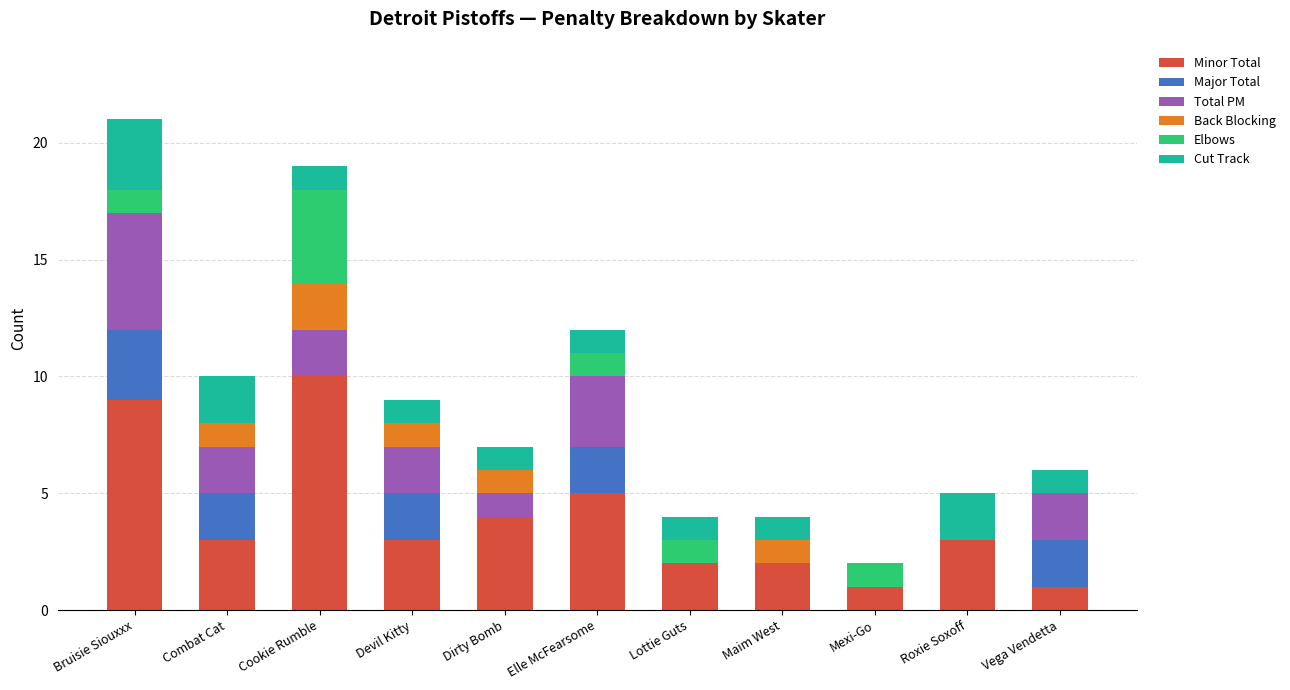

What is the total value across all series at Maim West?

4